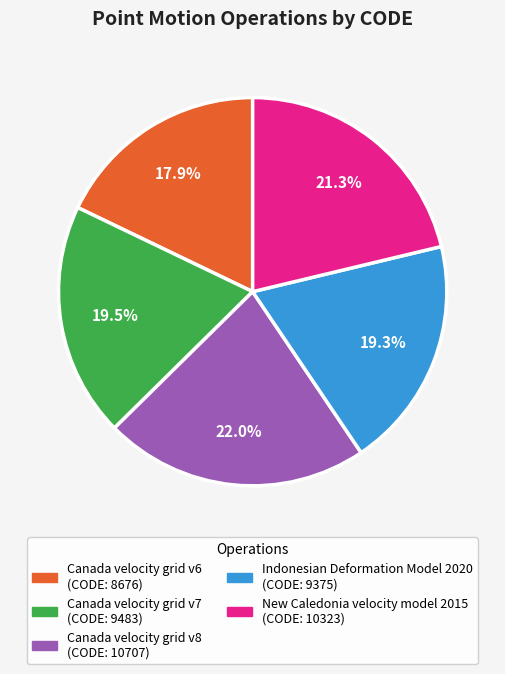

Which category has the smallest portion of the pie?

Canada velocity grid v6